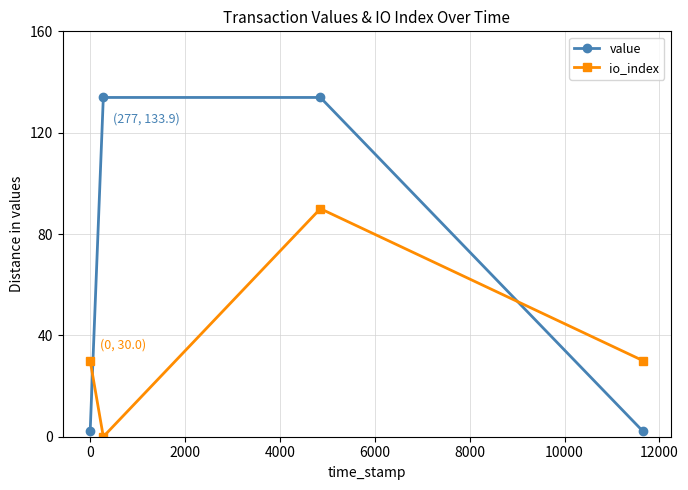

What are all the series names shown in the legend?

value, io_index